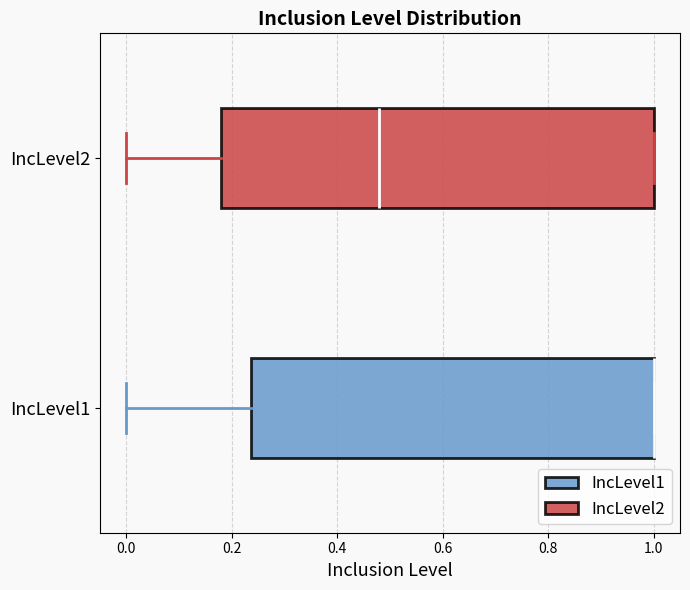

Comparing the boxes themselves (not the whiskers), which one is the widest?

IncLevel2